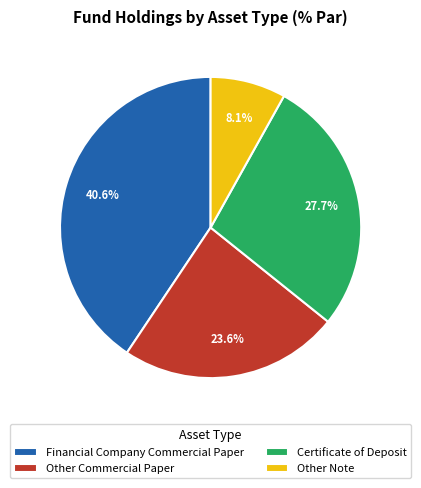

How many slices are in this pie chart?

4